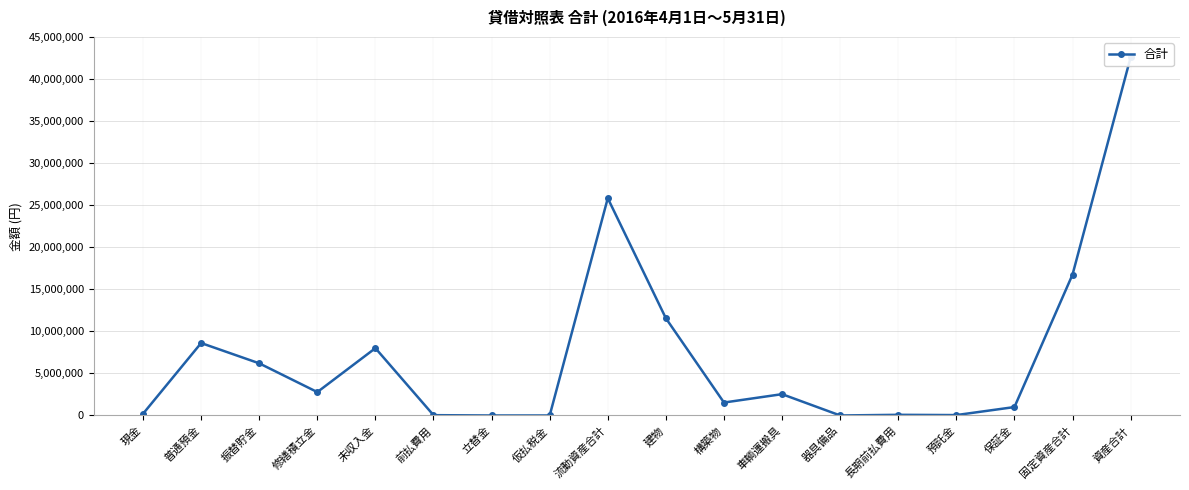

What is the difference between the second highest and second lowest values?

25826883